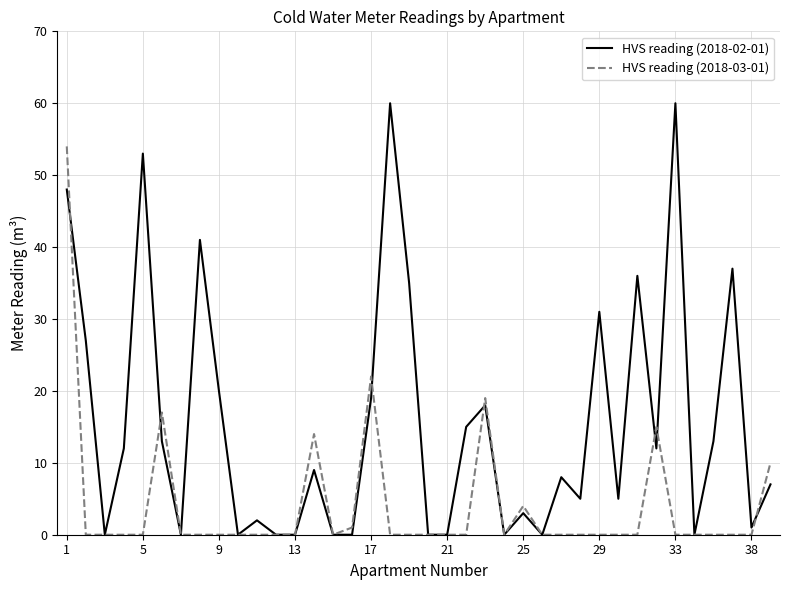

What is the maximum value for HVS reading (2018-03-01)?

54